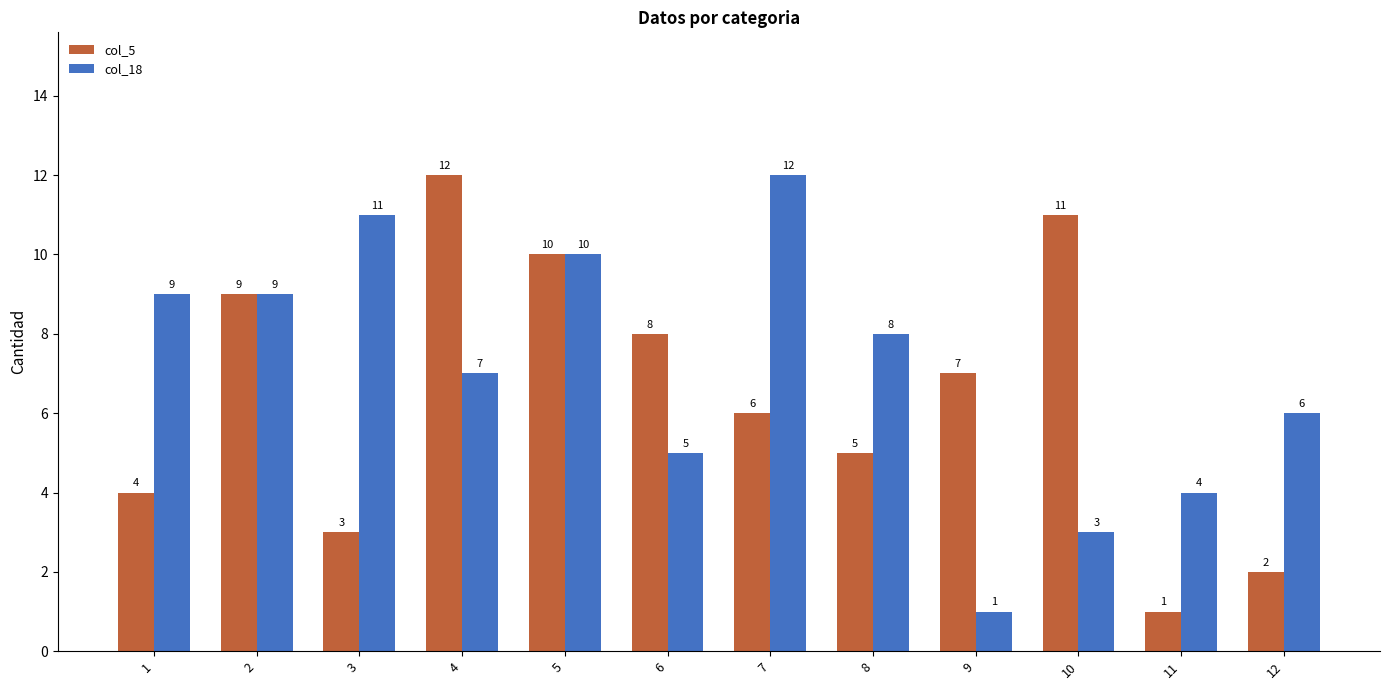

What is the maximum value for col_18?

12